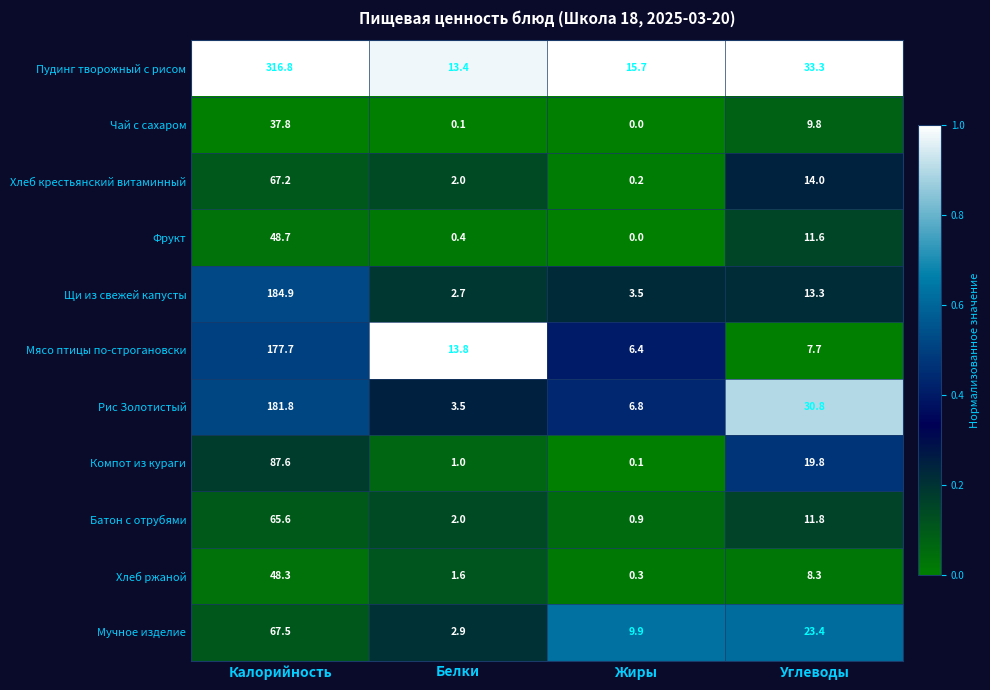

Which series changed the most between Белки and Жиры?

Мясо птицы по-строгановски